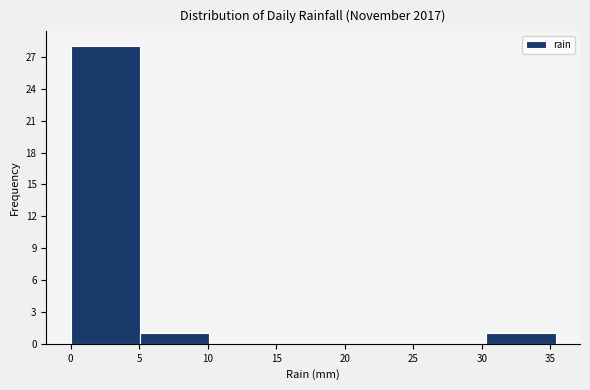

Over which range of the x-axis is the bar tallest?

0.0 to 5.0